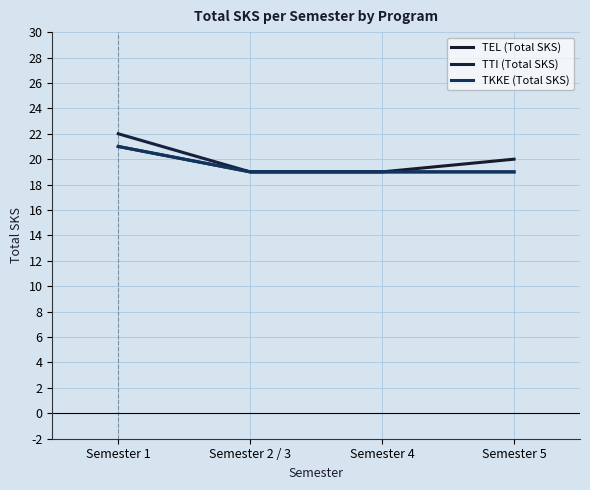

Reading left to right, extract all data points from this chart.

TEL (Total SKS): 21	19	19	20
TTI (Total SKS): 22	19	19	19
TKKE (Total SKS): 21	19	19	19